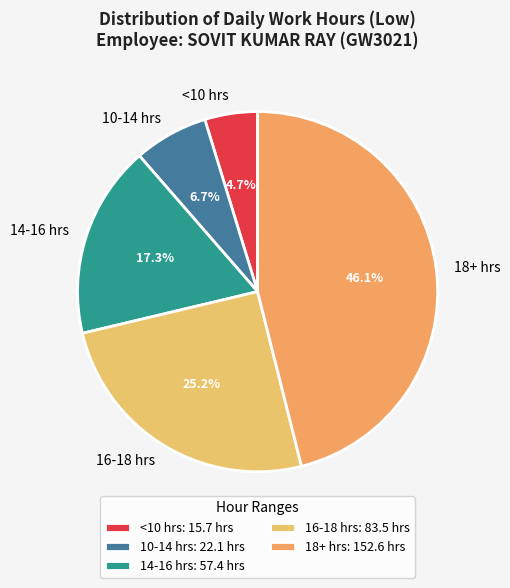

Which has a higher value, 16-18 hrs or <10 hrs?

16-18 hrs